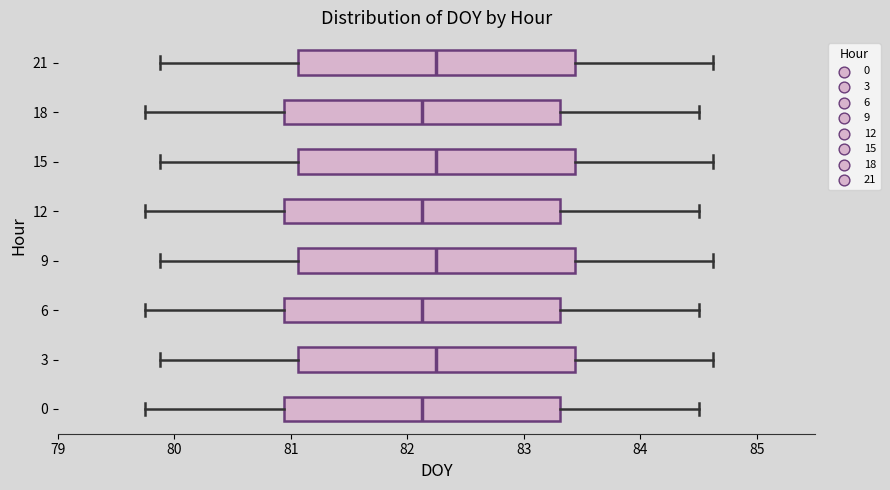

Reading bottom to top, transcribe this box plot: for each box, give where its median line is, the range the box spans, and where its two whiskers end, as read against the x-axis. The values are not printed on the chart, so give them approximately, as read against the axis.

0: median 82.1, box 80.9 to 83.3, whiskers 79.8 to 84.5
3: median 82.3, box 81.1 to 83.4, whiskers 79.9 to 84.6
6: median 82.1, box 80.9 to 83.3, whiskers 79.8 to 84.5
9: median 82.3, box 81.1 to 83.4, whiskers 79.9 to 84.6
12: median 82.1, box 80.9 to 83.3, whiskers 79.8 to 84.5
15: median 82.3, box 81.1 to 83.4, whiskers 79.9 to 84.6
18: median 82.1, box 80.9 to 83.3, whiskers 79.8 to 84.5
21: median 82.3, box 81.1 to 83.4, whiskers 79.9 to 84.6